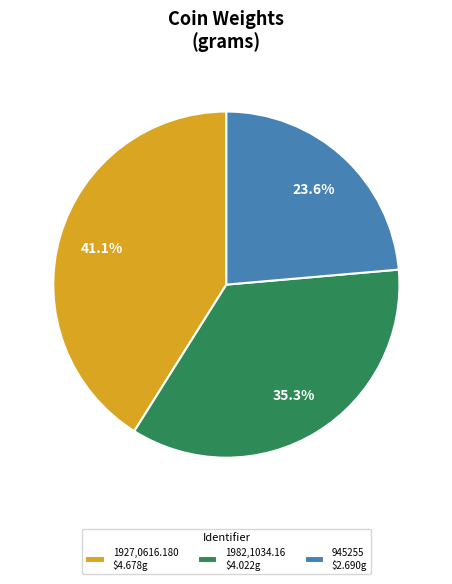

What is the largest slice in the pie chart?

1927,0616.180